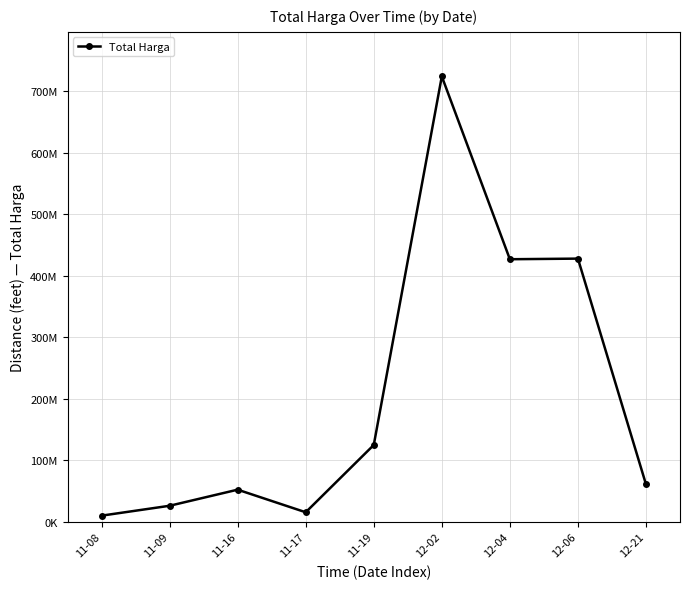

Reading left to right, what are all the values shown in this chart?

11-08=10062484	11-09=26136000	11-16=52278615	11-17=15563778	11-19=124900000	12-02=723766340	12-04=426700000	12-06=427704100	12-21=60986600